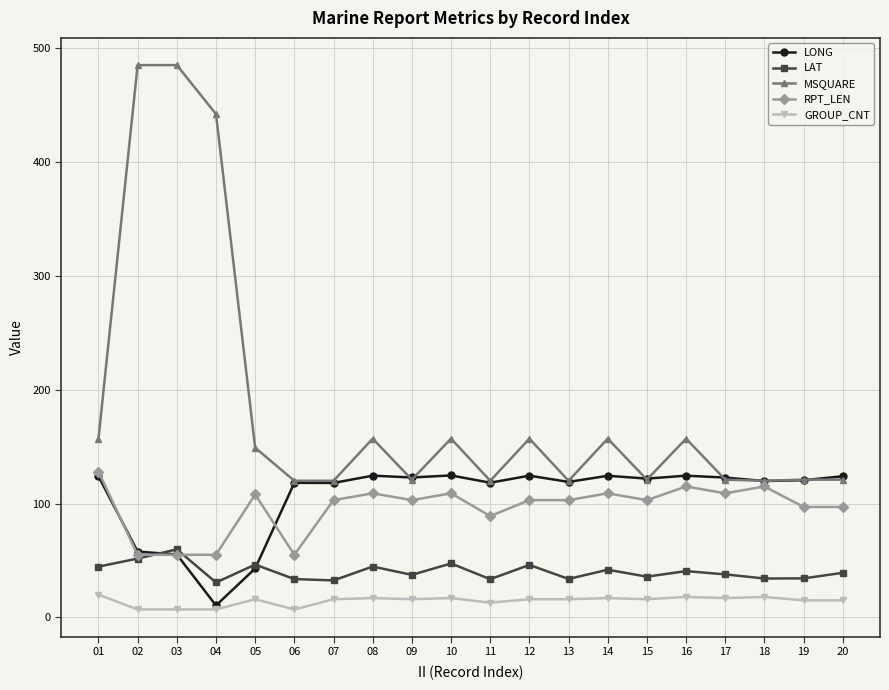

The value of MSQUARE at 13 is 120.0. True or false?

True